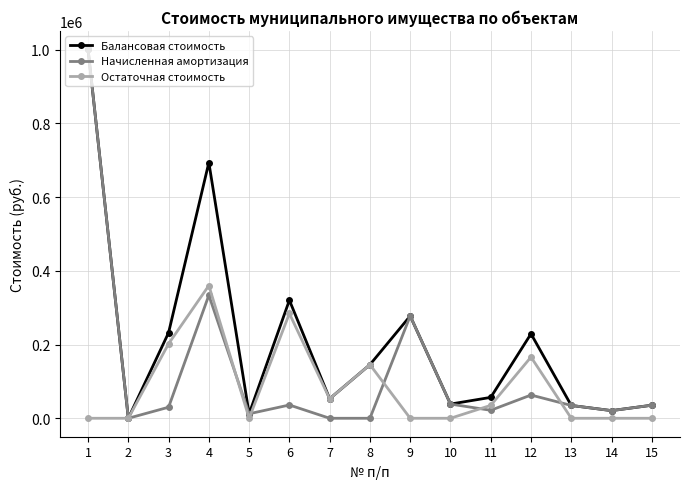

Where is the first local maximum for Балансовая стоимость?

4